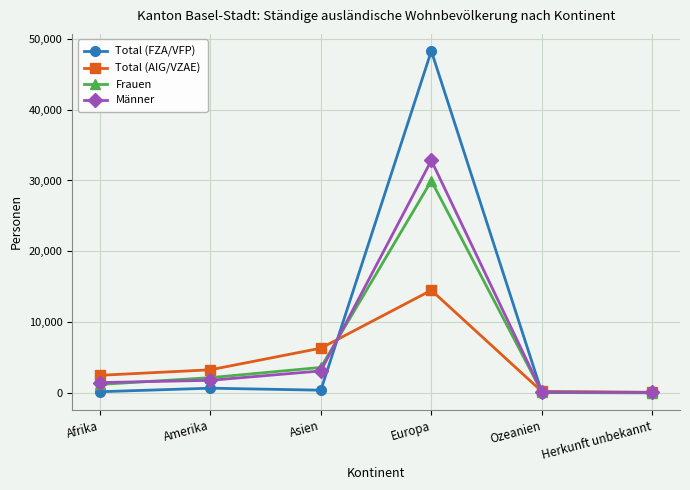

Where is Männer nearest to the value 16443?

Asien